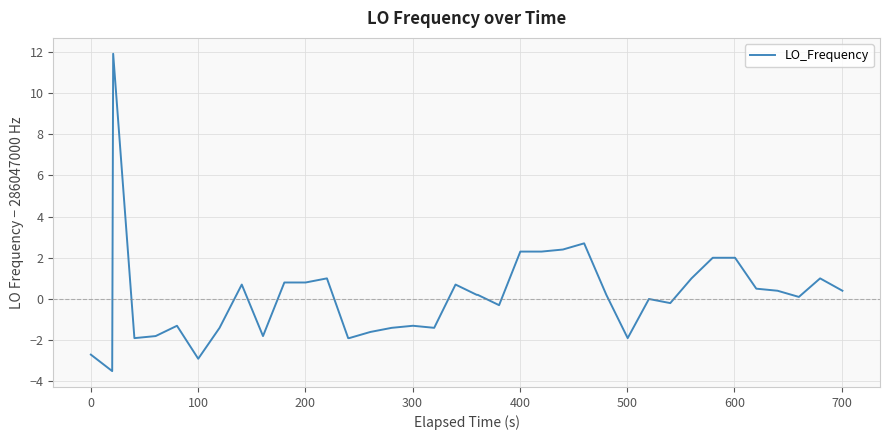

What is the minimum value shown in the chart?

-3.5